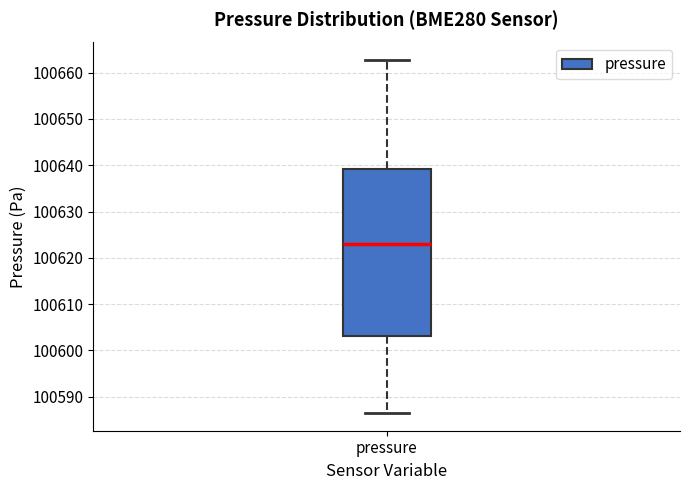

Where does the upper whisker of the box for pressure end on the y-axis? The values are not printed on the chart, so give them approximately, as read against the axis.

100663